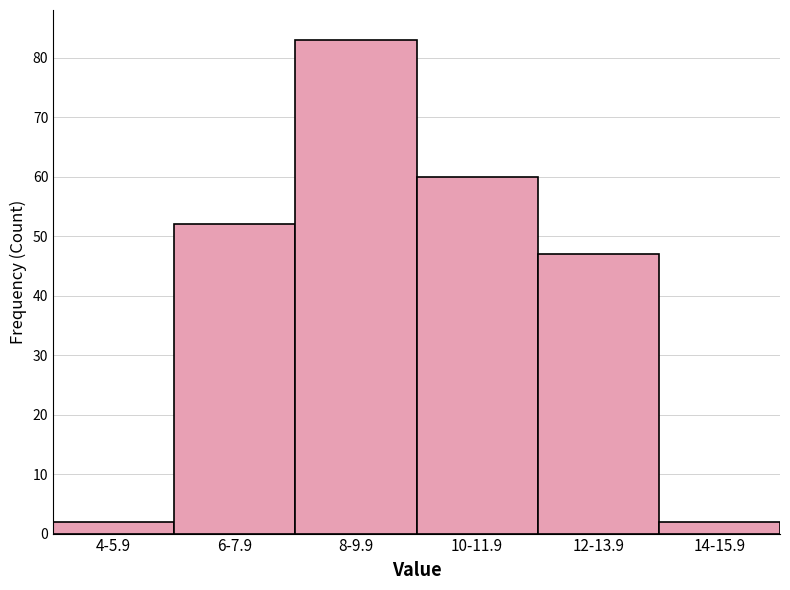

Reading left to right, transcribe all the data shown in this chart.

2	52	83	60	47	2